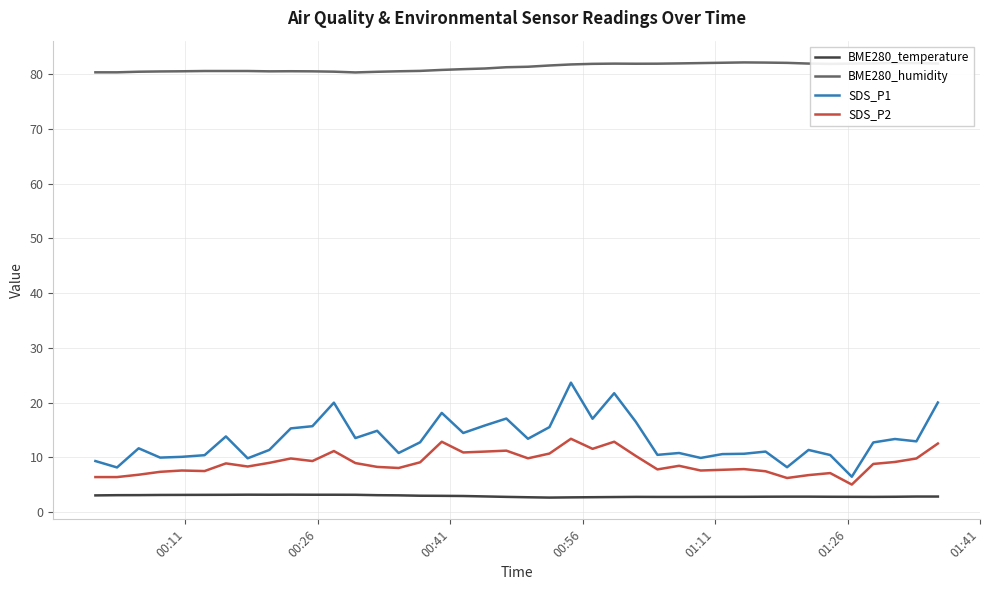

True or false: SDS_P1 and BME280_humidity cross at least once.

False